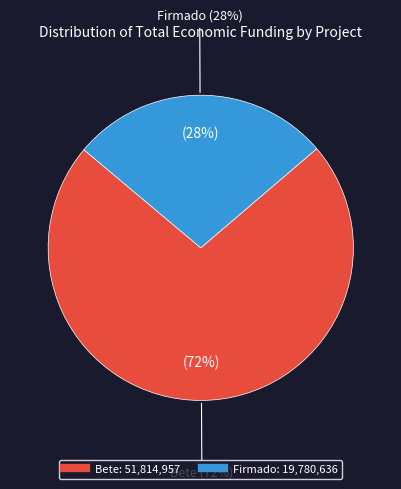

What is the largest slice in the pie chart?

Bete